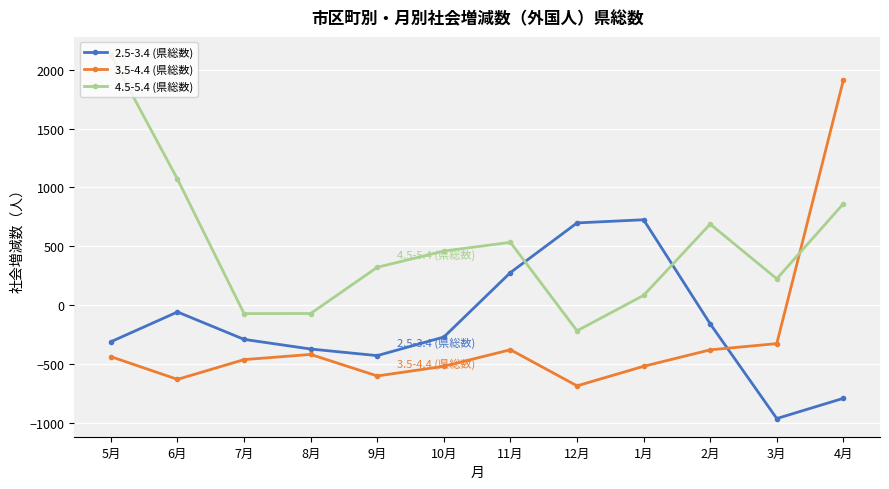

In 4.5-5.4 (県総数), how many points are higher than both neighbors (excluding endpoints)?

2